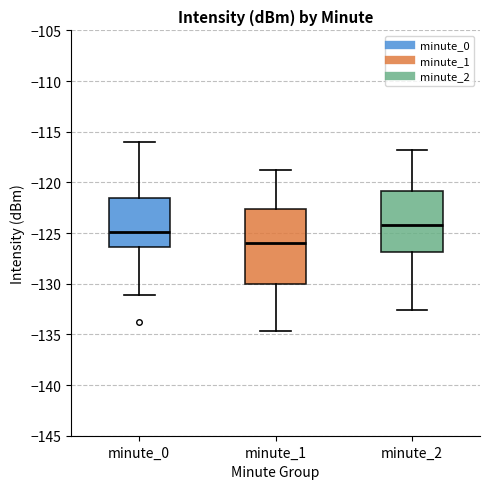

Where is the lower edge of the box for minute_1 on the y-axis? The values are not printed on the chart, so give them approximately, as read against the axis.

-130.0